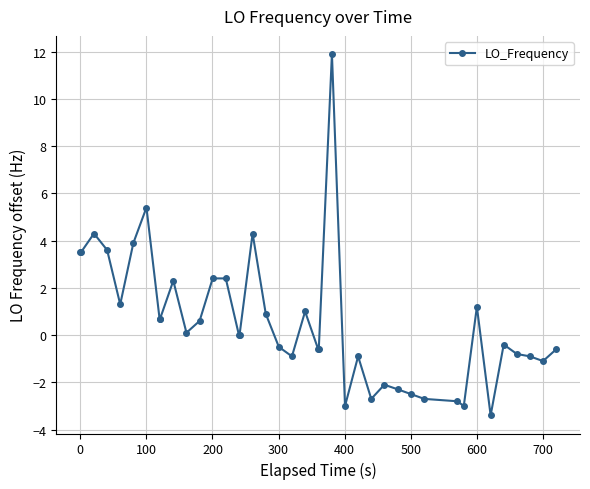

Reading left to right, what are all the values shown in this chart?

3.5	3.5	4.3	3.6	1.3	3.9	5.4	0.7	0.7	2.3	0.1	0.6	2.4	2.4	0.0	0.0	4.3	0.9	-0.5	-0.9	1.0	-0.6	-0.6	11.9	-3.0	-0.9	-2.7	-2.1	-2.3	-2.5	-2.7	-2.8	-3.0	1.2	-3.4	-0.4	-0.8	-0.9	-1.1	-0.6